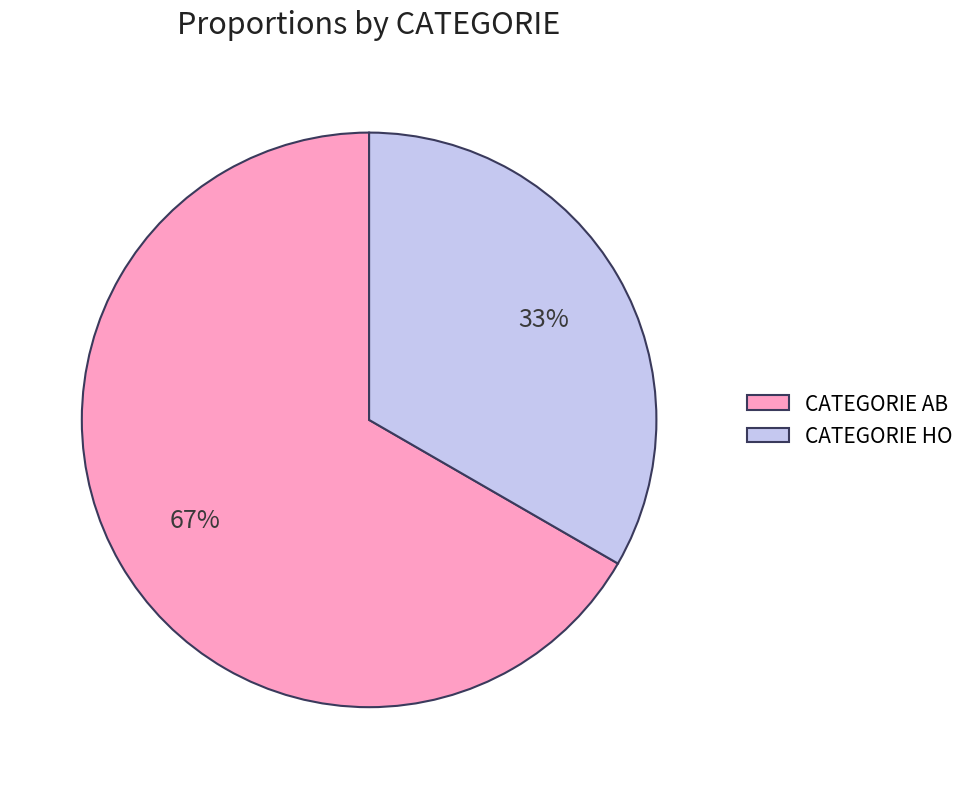

What is the ratio of the value at CATEGORIE AB to the value at CATEGORIE HO?

2.0